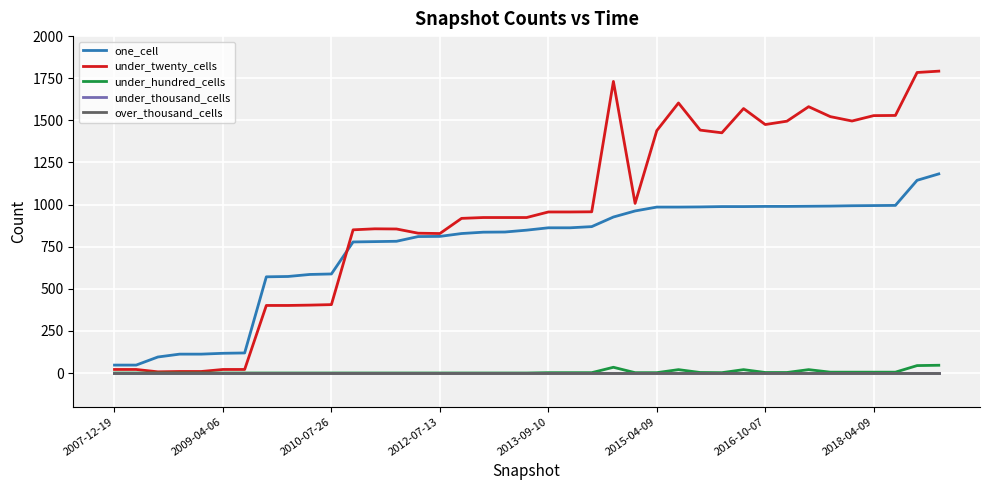

What is the greatest value displayed?

1792